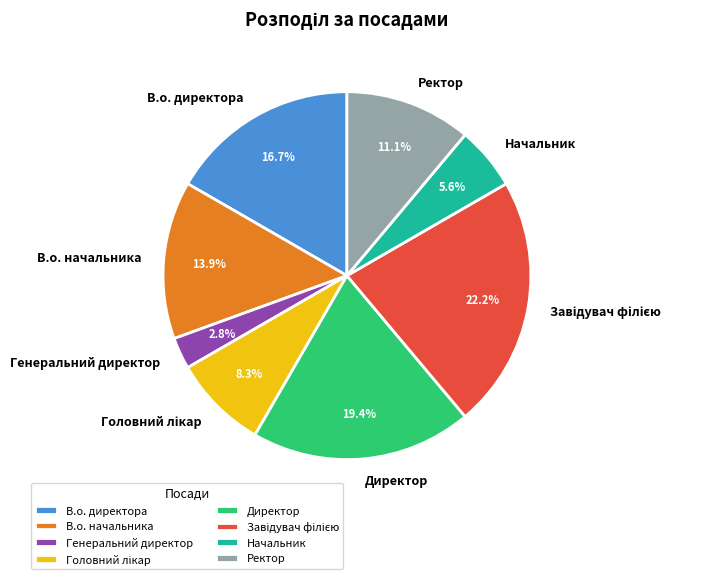

To the nearest percent, what is the difference between the largest and smallest slice percentages?

19%